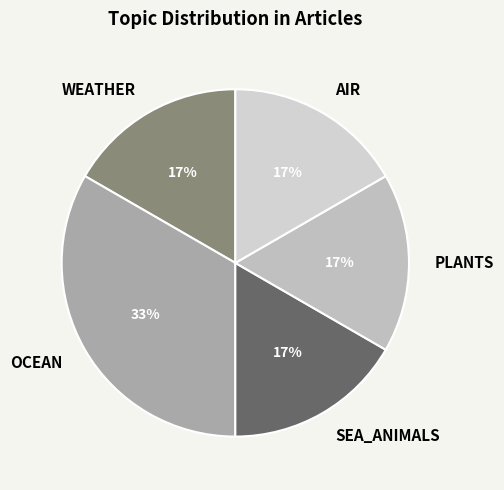

True or false: OCEAN accounts for 86% of the total.

False